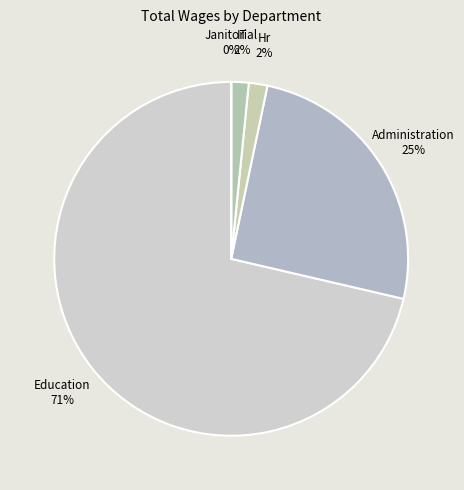

What is the largest slice in the pie chart?

Education